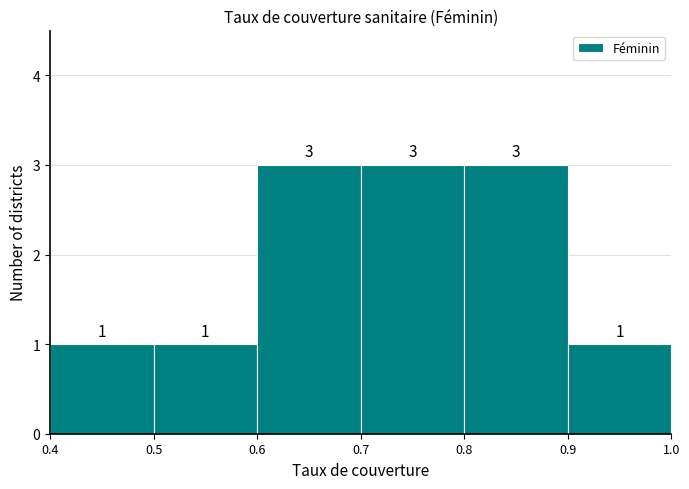

What is the height of the bar covering 0.7 to 0.8 on the x-axis?

3